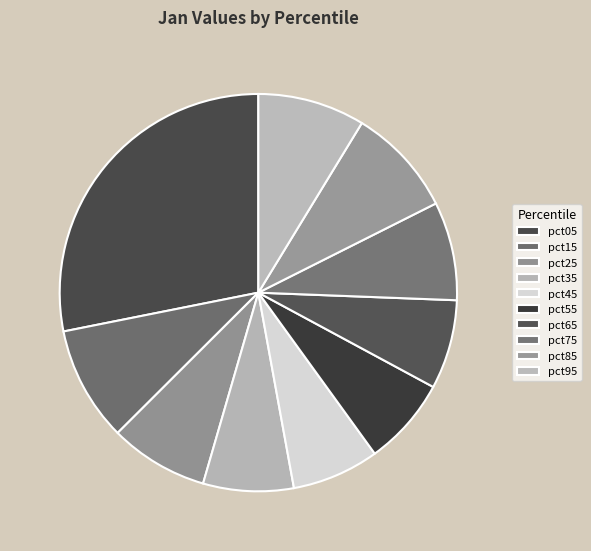

What is the largest slice in the pie chart?

pct05